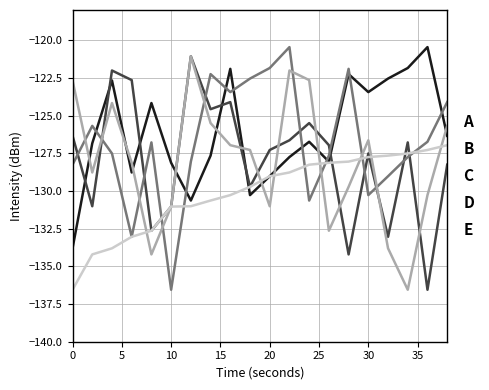

What is the maximum value shown in the chart?

-120.5